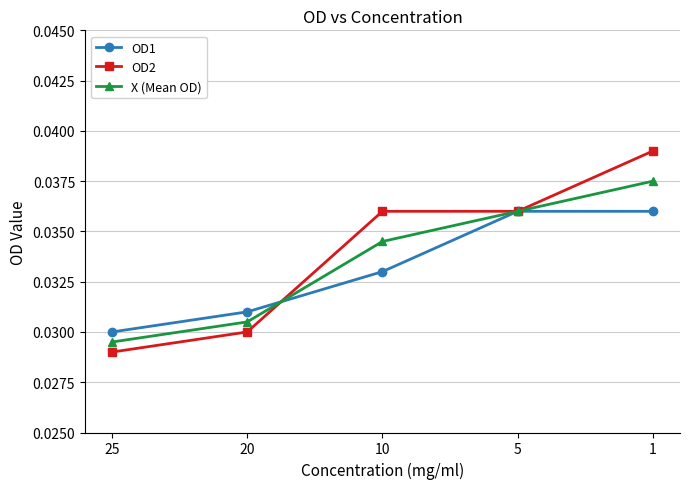

What is the sum of all X (Mean OD) values?

0.2